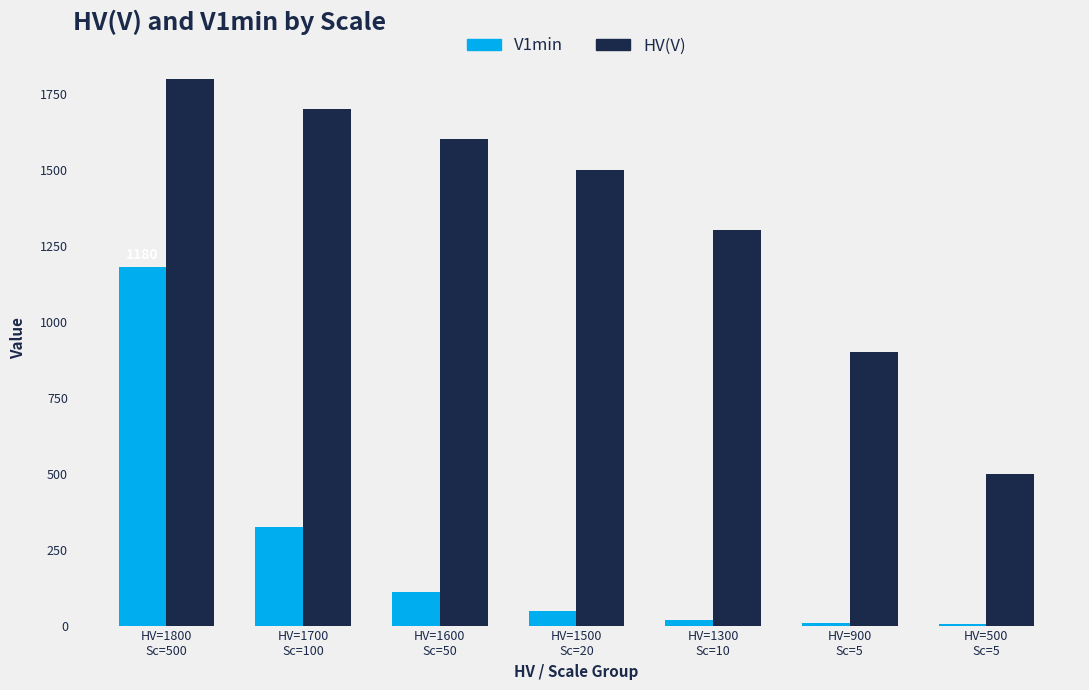

What is the sum of all HV(V) values?

9300.0